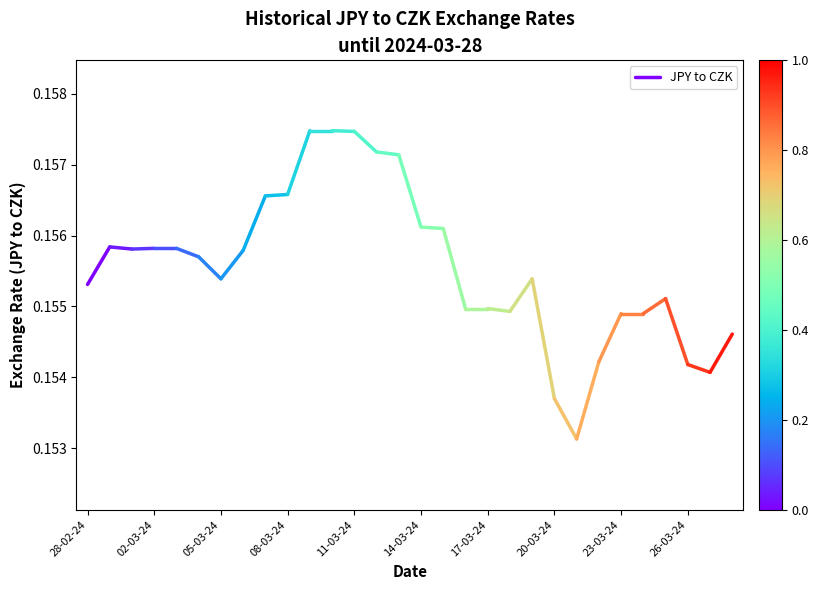

Is this an area chart (filled region under the line)?

No